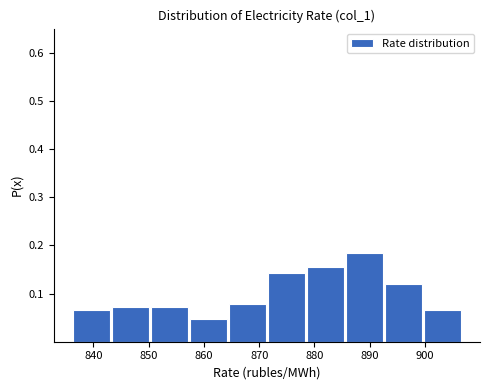

Over which range of the x-axis is the bar tallest?

885 to 893